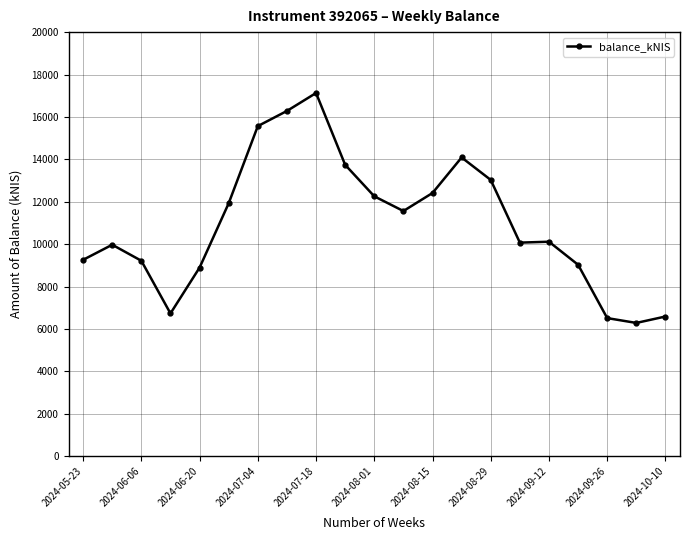

How many series are shown in this chart?

1